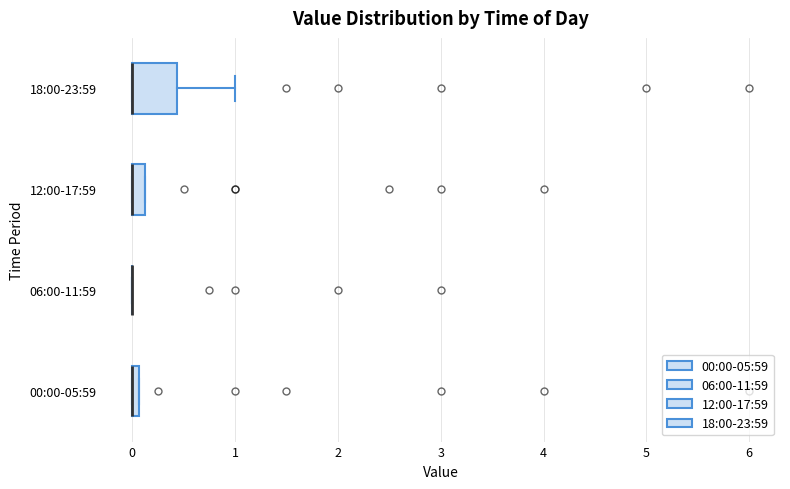

Which box is the widest, from its left edge to its right edge?

18:00-23:59